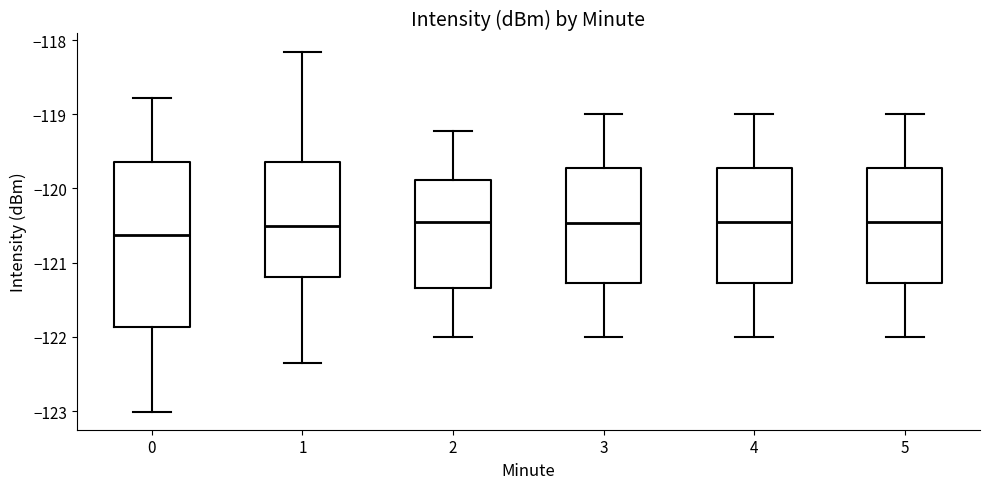

Which box's median line is the lowest?

0